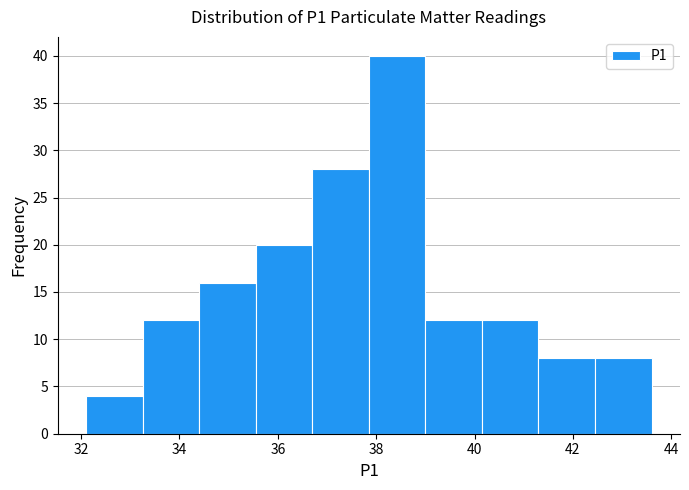

Reading left to right, list every bar in this chart as the range it spans on the x-axis followed by its height. Neither the bar edges nor the heights are printed on the chart, so give them approximately, as read against the axes.

32.10 to 33.25: 4
33.25 to 34.40: 12
34.40 to 35.55: 16
35.55 to 36.70: 20
36.70 to 37.85: 28
37.85 to 39.00: 40
39.00 to 40.15: 12
40.15 to 41.30: 12
41.30 to 42.45: 8
42.45 to 43.60: 8